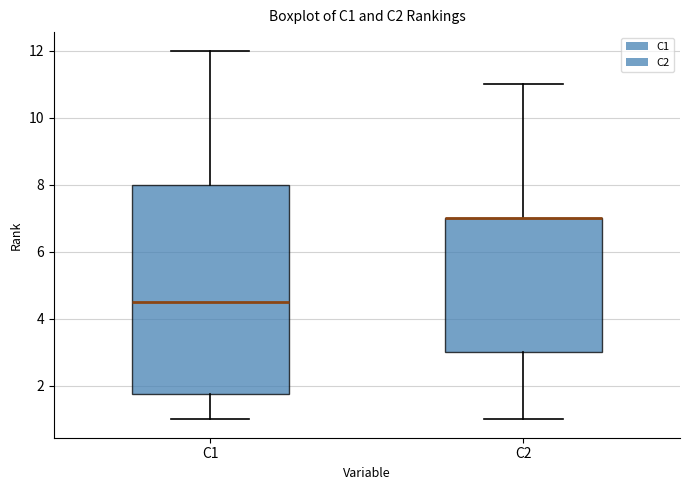

Comparing the boxes themselves (not the whiskers), which one is the tallest?

C1